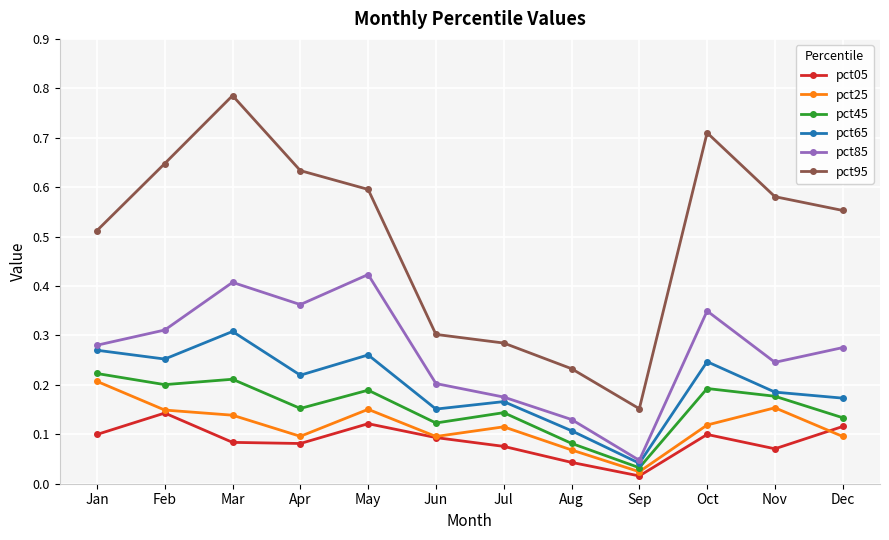

Which category has the highest value across all series?

Mar